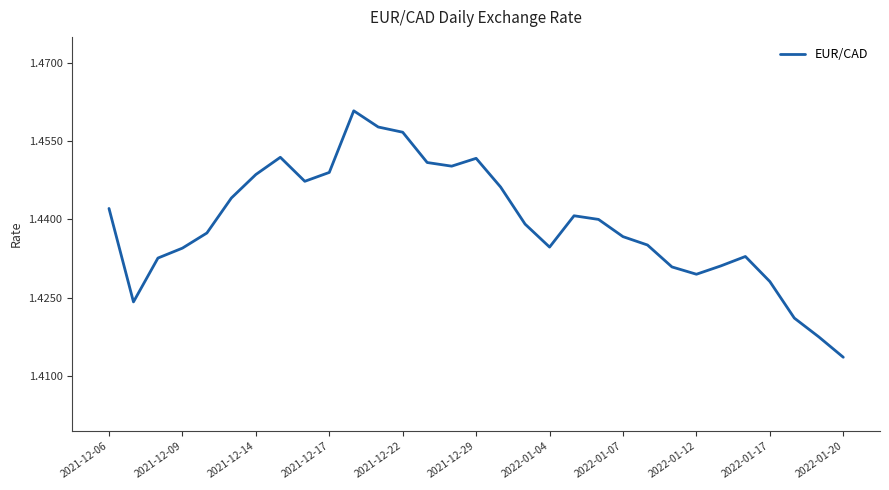

How many lines are shown in the chart?

1